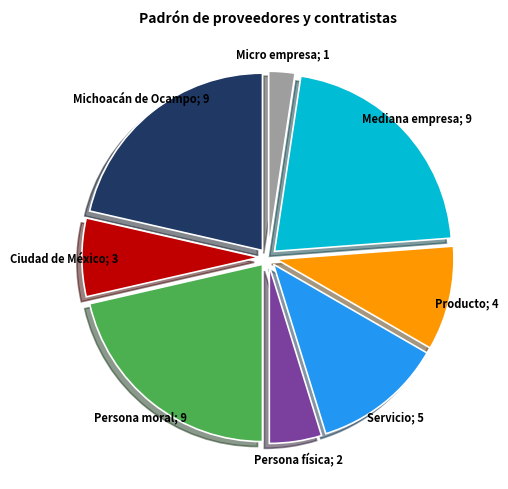

Is there a majority slice in this chart?

No